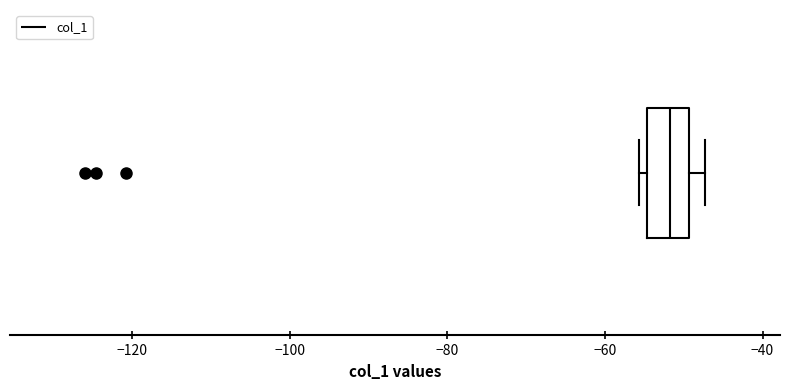

Transcribe this box plot: give where the median line is, the range the box spans, and where the two whiskers end, as read against the x-axis. The values are not printed on the chart, so give them approximately, as read against the axis.

median -52, box -54 to -50, whiskers -56 to -48